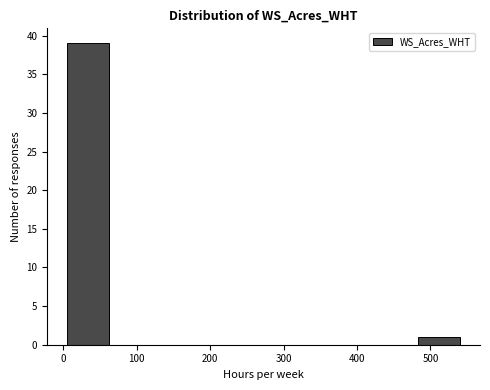

How tall is the bar that spans 0 to 70 on the x-axis? Neither the bar edges nor the heights are printed on the chart, so give them approximately, as read against the axes.

39